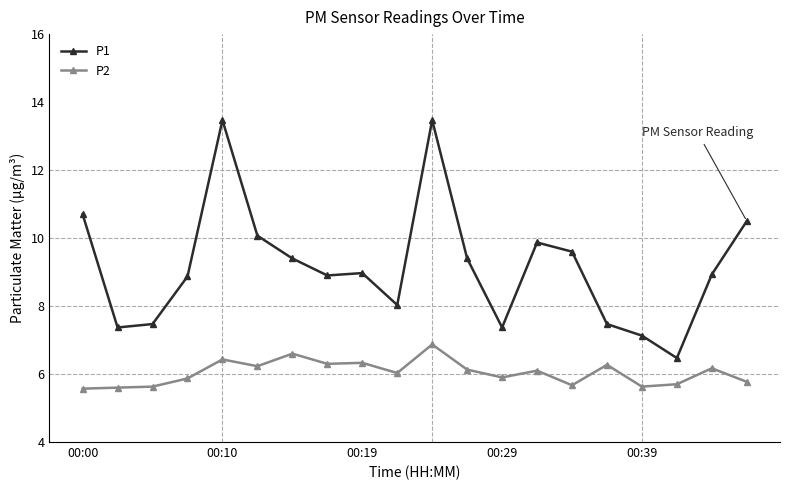

True or false: P2 and P1 intersect in this chart.

False